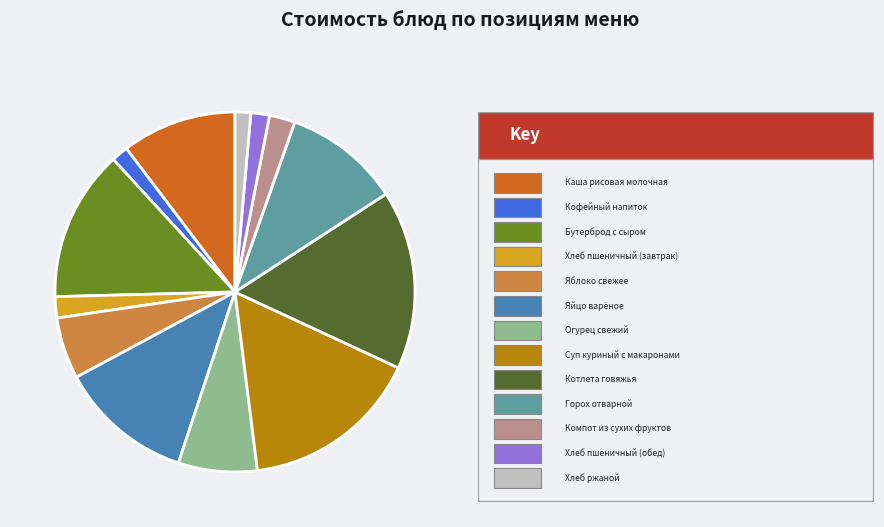

Is there any slice that represents more than half of the pie?

No